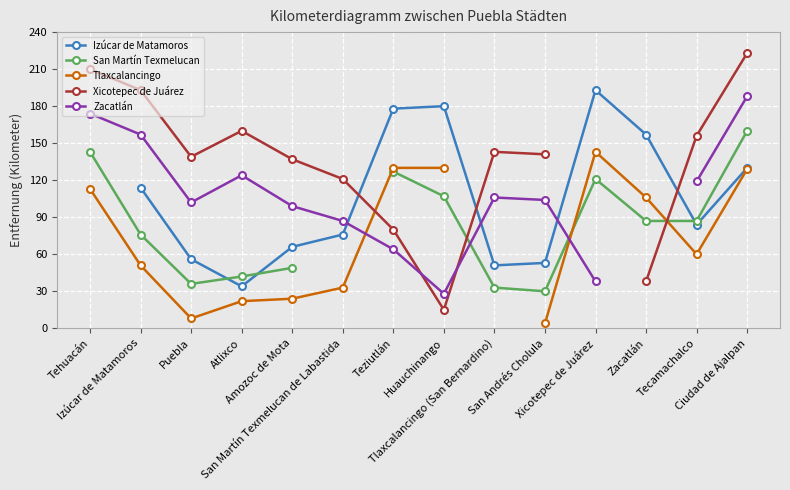

How many interior local peaks does the Tlaxcalancingo series have?

1